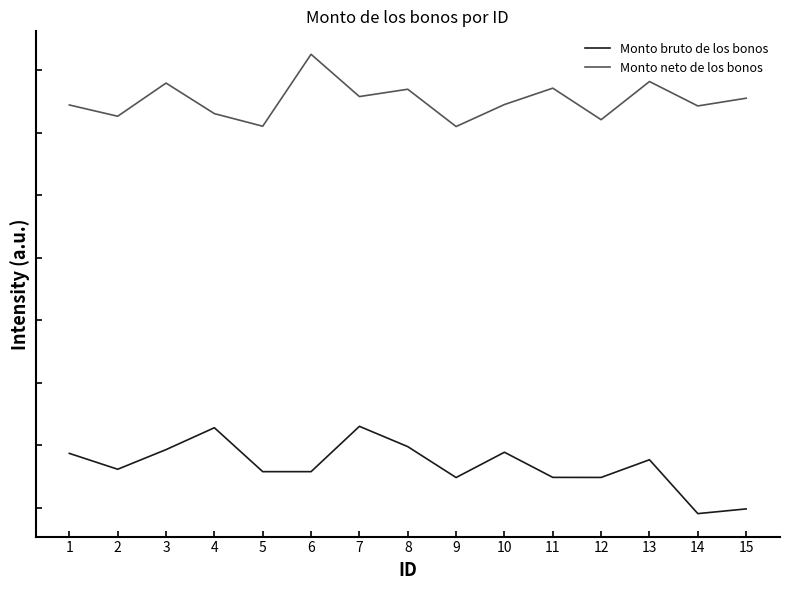

What are all the series names shown in the legend?

Monto bruto de los bonos, Monto neto de los bonos